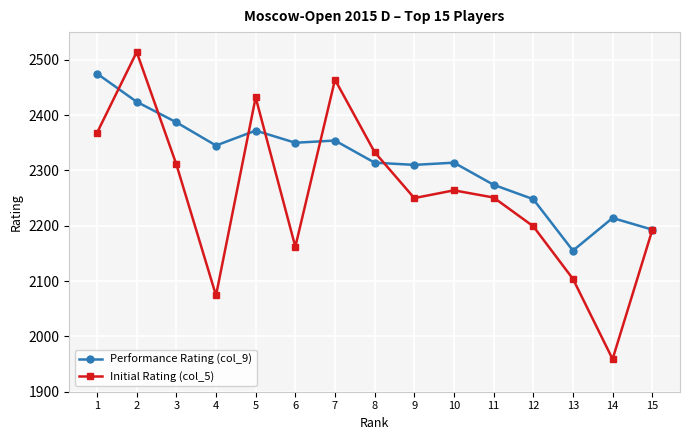

Which series has the largest total across all categories?

Performance Rating (col_9)